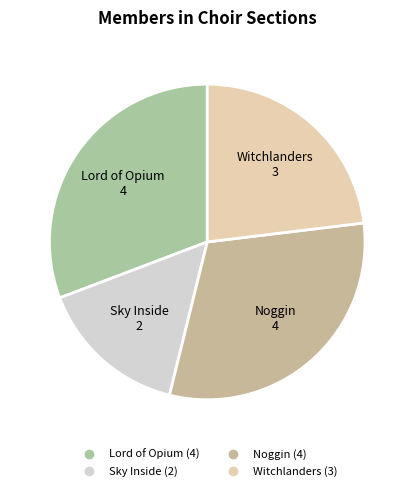

Does Noggin represent more than half of the total?

No